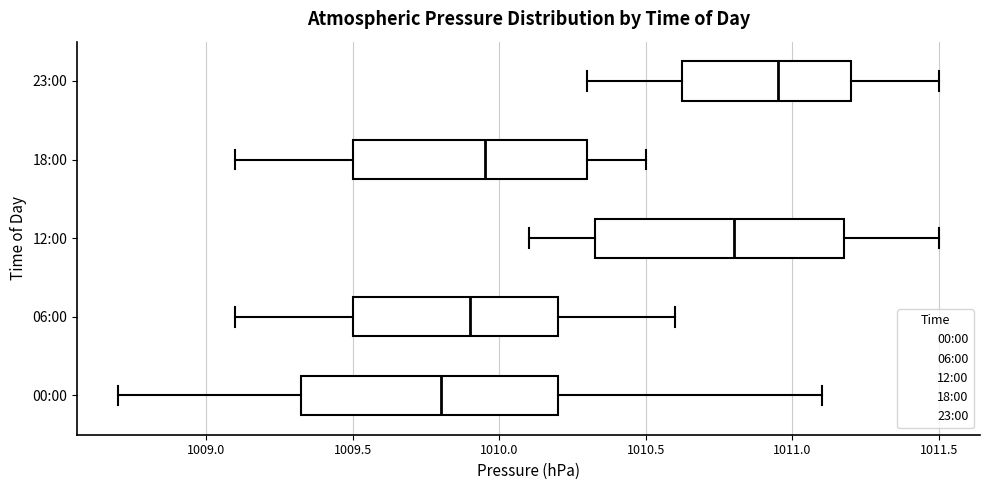

Reading bottom to top, read every box against the x-axis: the position of its median line, the range the box covers, and the ends of its whiskers. The values are not printed on the chart, so give them approximately, as read against the axis.

00:00: median 1009.80, box 1009.35 to 1010.20, whiskers 1008.70 to 1011.10
06:00: median 1009.90, box 1009.50 to 1010.20, whiskers 1009.10 to 1010.60
12:00: median 1010.80, box 1010.35 to 1011.20, whiskers 1010.10 to 1011.50
18:00: median 1009.95, box 1009.50 to 1010.30, whiskers 1009.10 to 1010.50
23:00: median 1010.95, box 1010.65 to 1011.20, whiskers 1010.30 to 1011.50